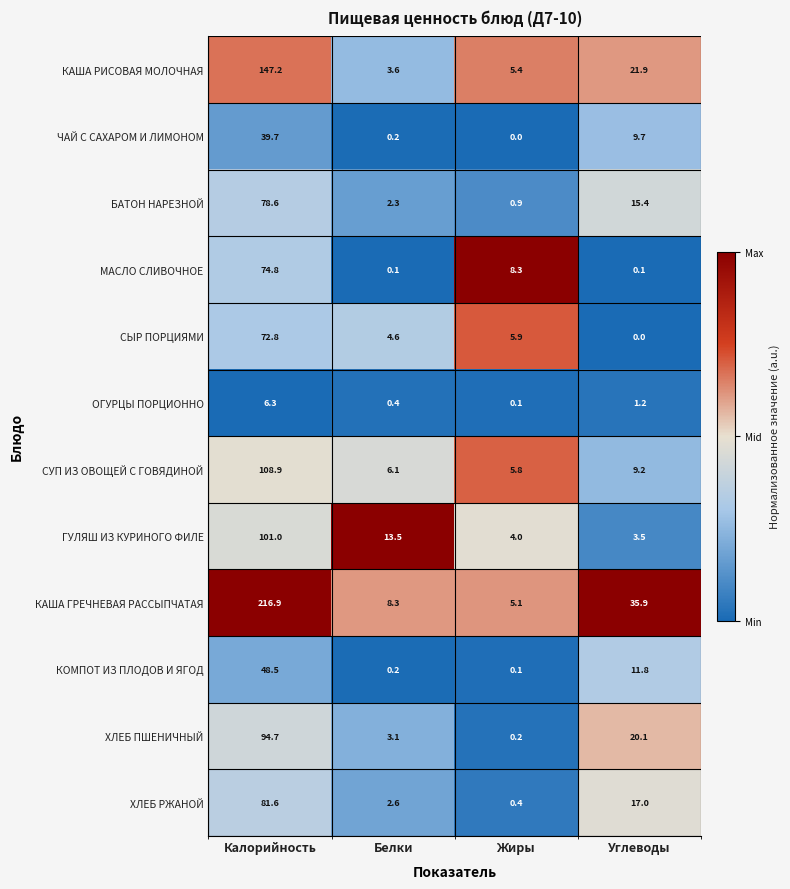

What is the difference between the МАСЛО СЛИВОЧНОЕ values at Углеводы and Калорийность?

74.7